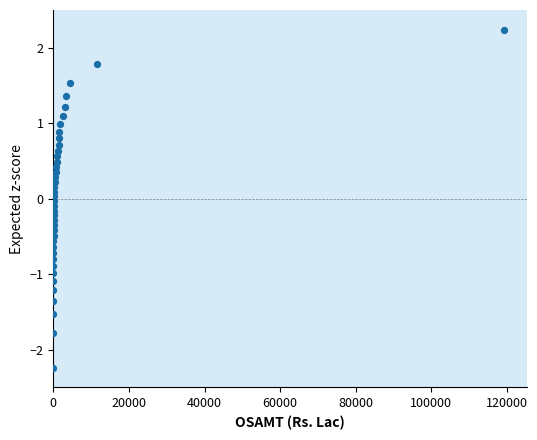

What is the range of Y values (max minus min)?

4.5